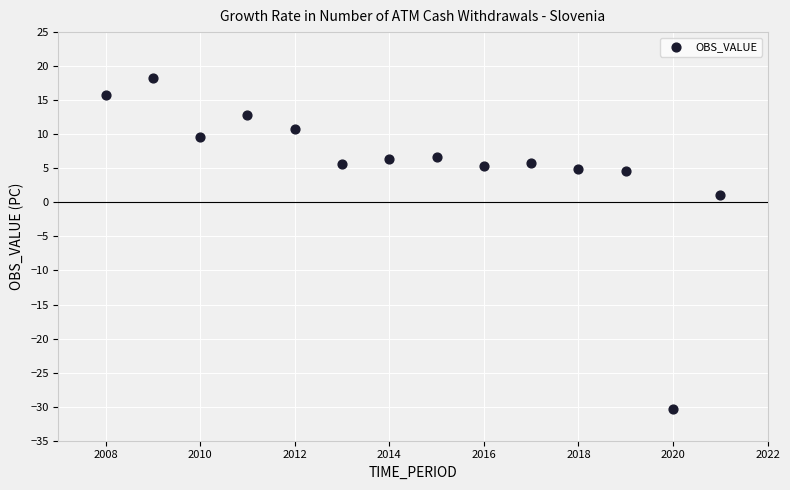

What is the range of Y values (max minus min)?

48.6